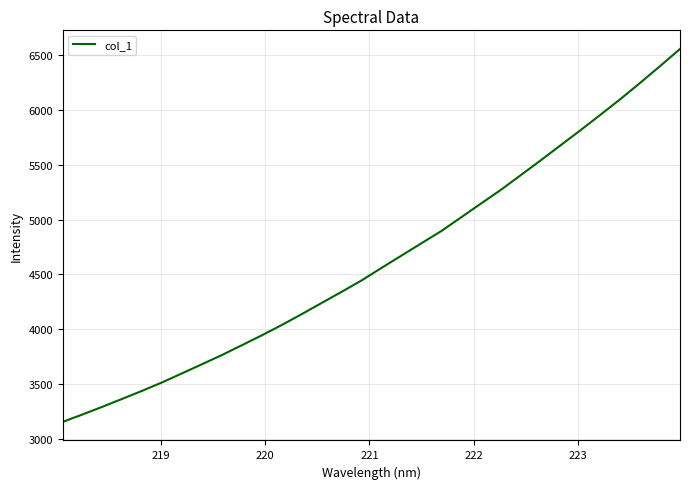

What is the smallest value displayed?

3157.6